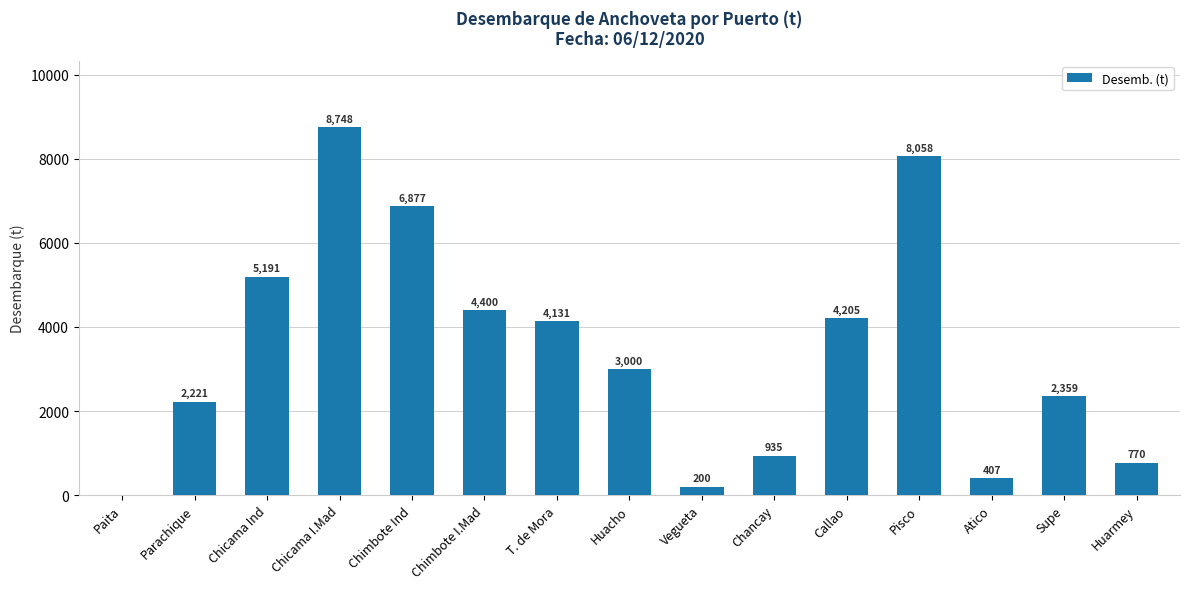

What is the average value?

3433.5